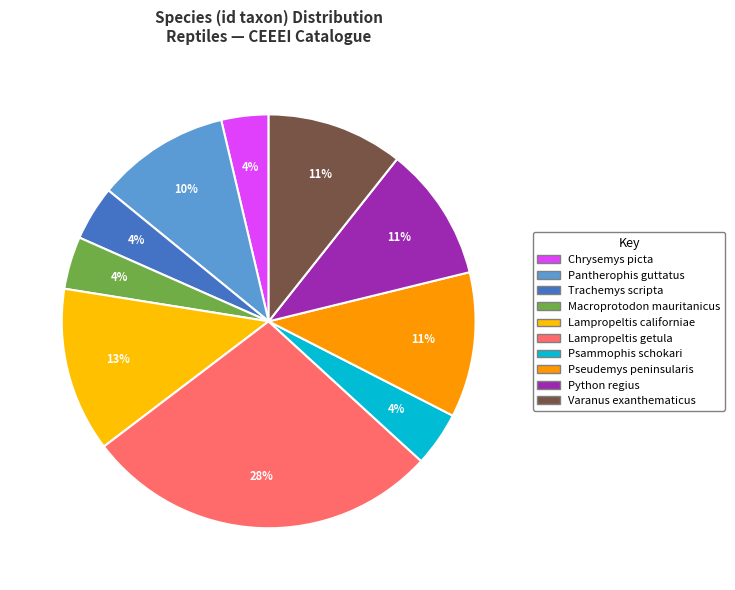

Is there any slice that represents more than half of the pie?

No